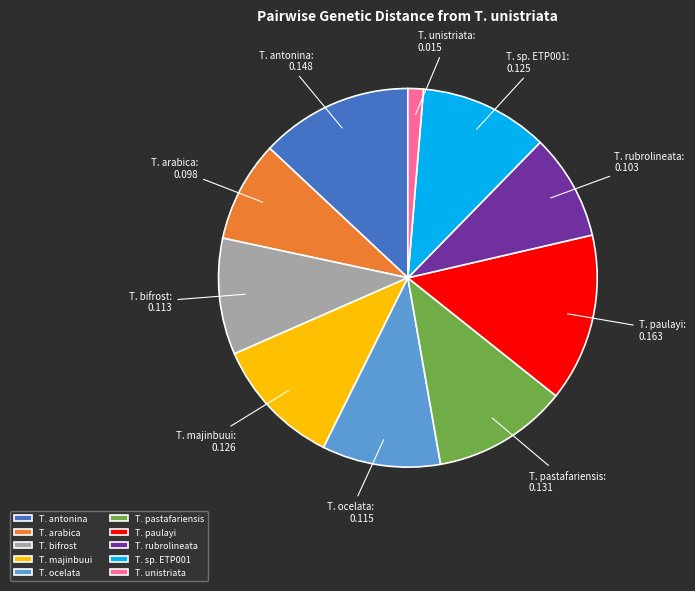

Which category has the biggest portion of the pie?

T. paulayi